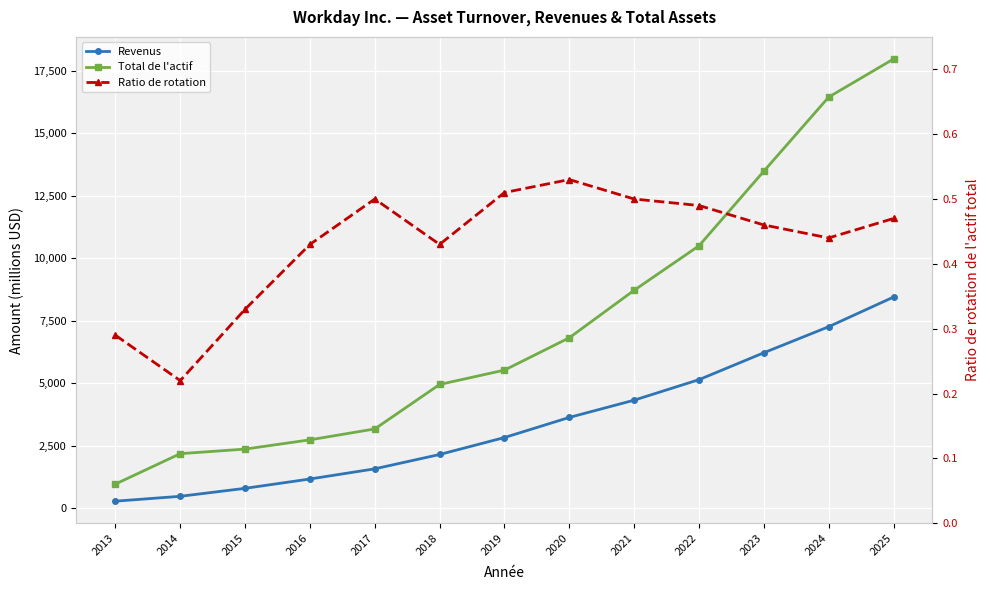

How many series are shown in this chart?

3